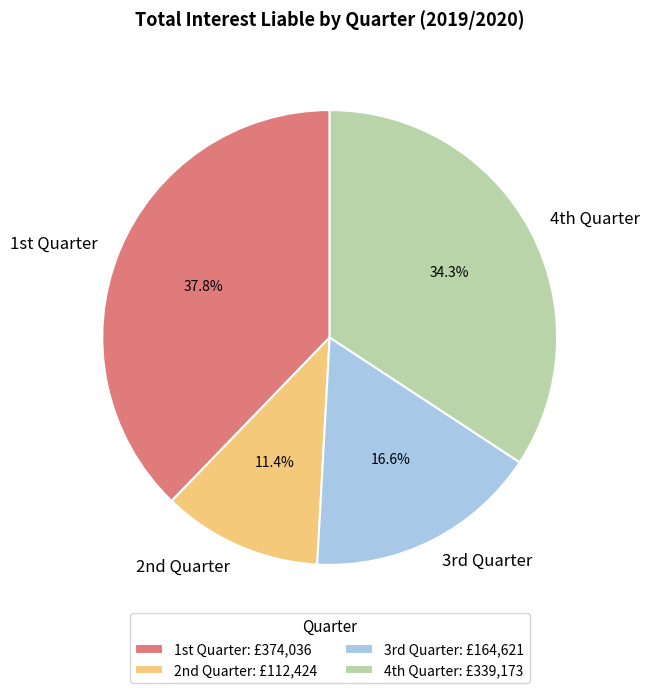

Is there a majority slice in this chart?

No